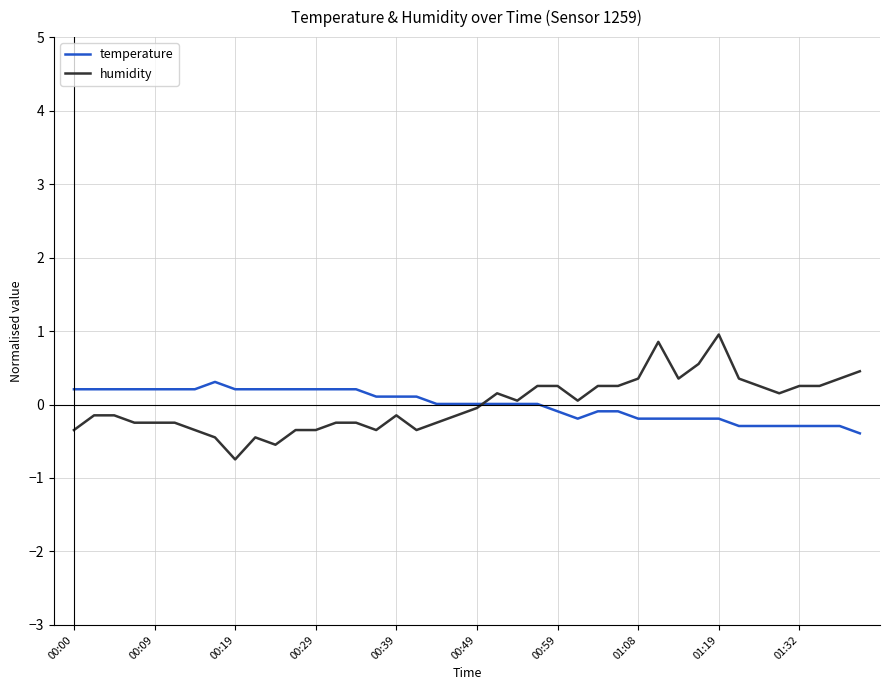

Which series has the largest range (max minus min)?

humidity